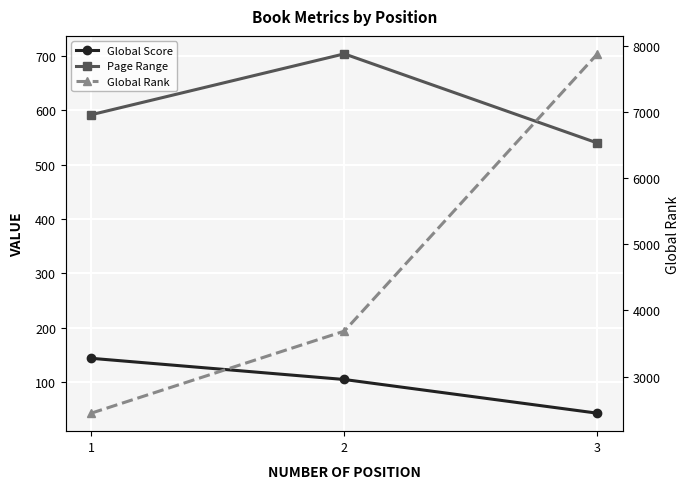

Count the number of data series in this chart.

3